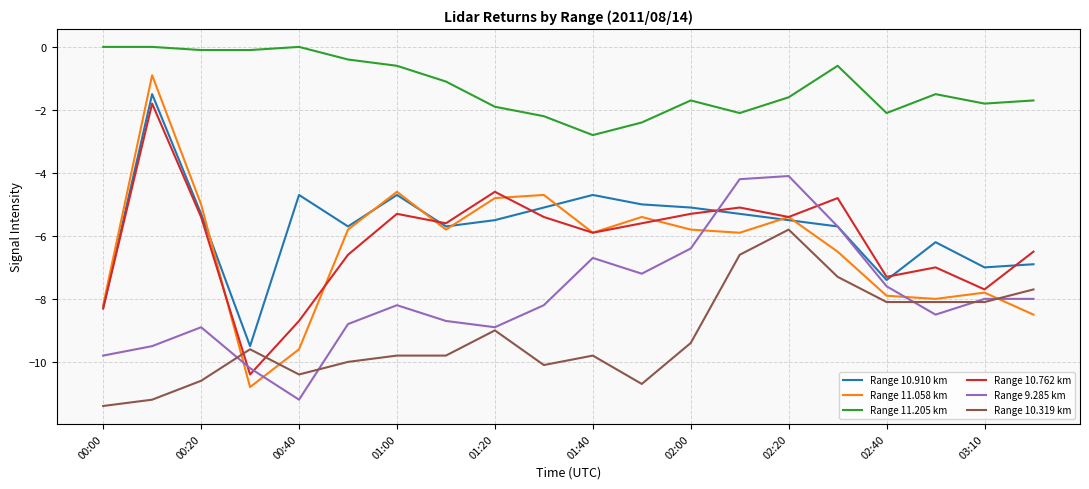

Which series has the largest range (max minus min)?

Range 11.058 km